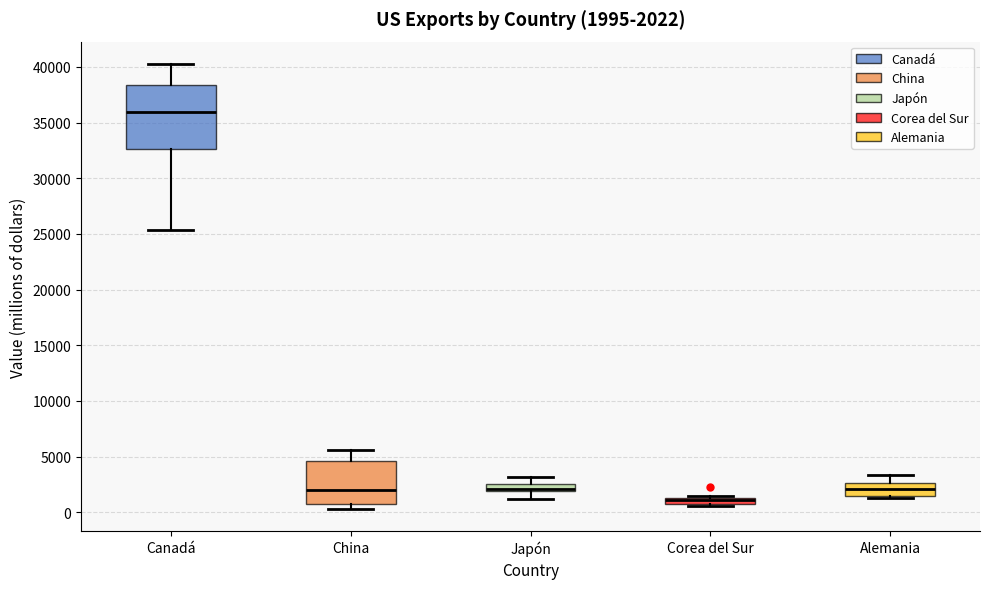

Which box is the tallest, from its lower edge to its upper edge?

Canadá